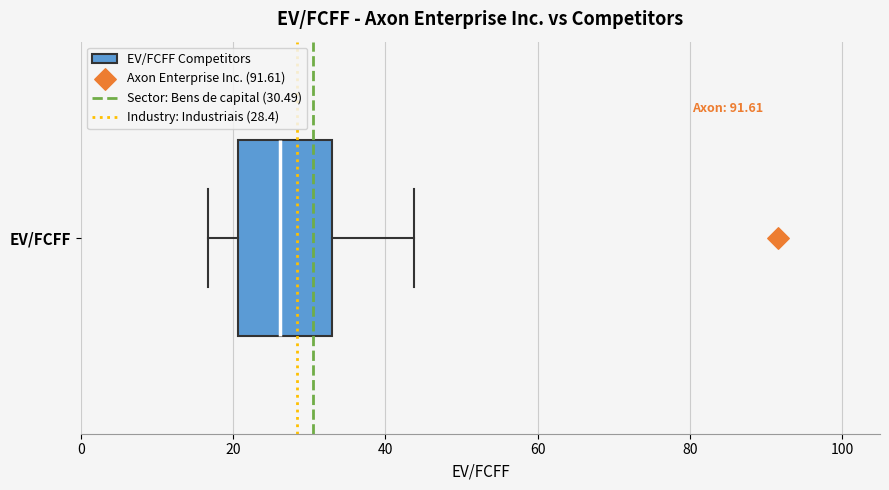

Where does the median line of the box for EV/FCFF sit on the x-axis? The values are not printed on the chart, so give them approximately, as read against the axis.

26